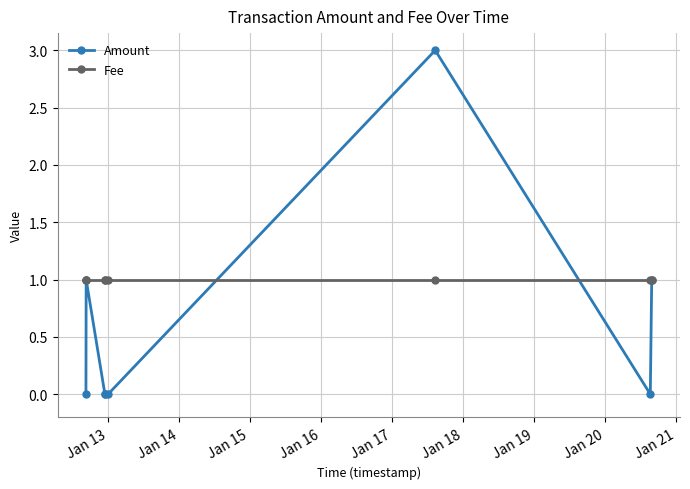

How many categories are shown in the chart?

8